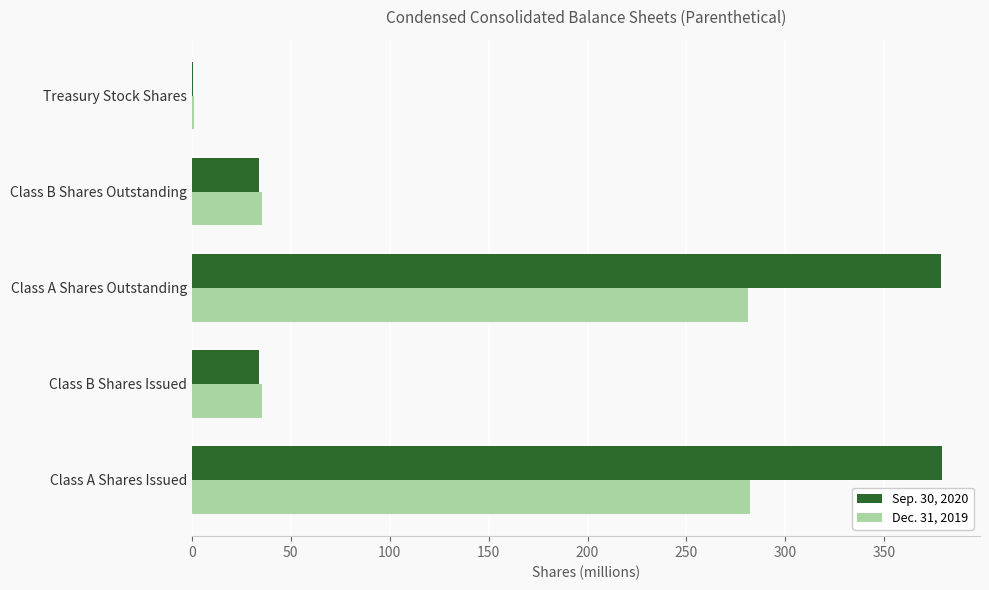

What is the highest value of the Dec. 31, 2019 series?

282.3